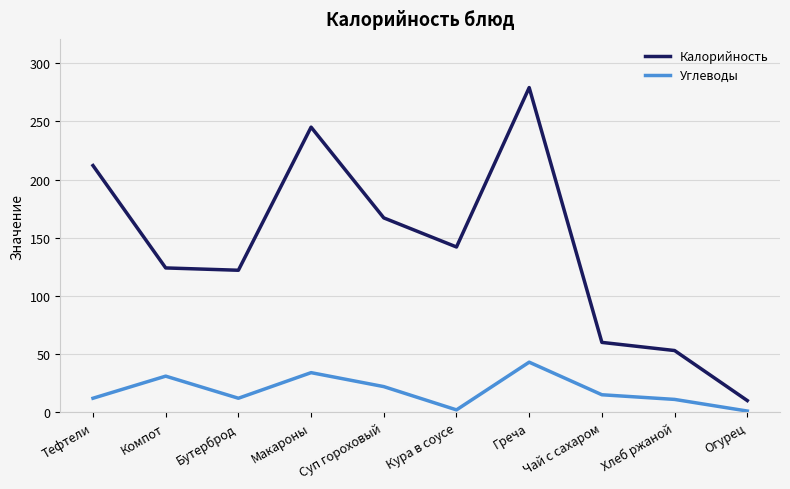

Which series has the largest total across all categories?

Калорийность